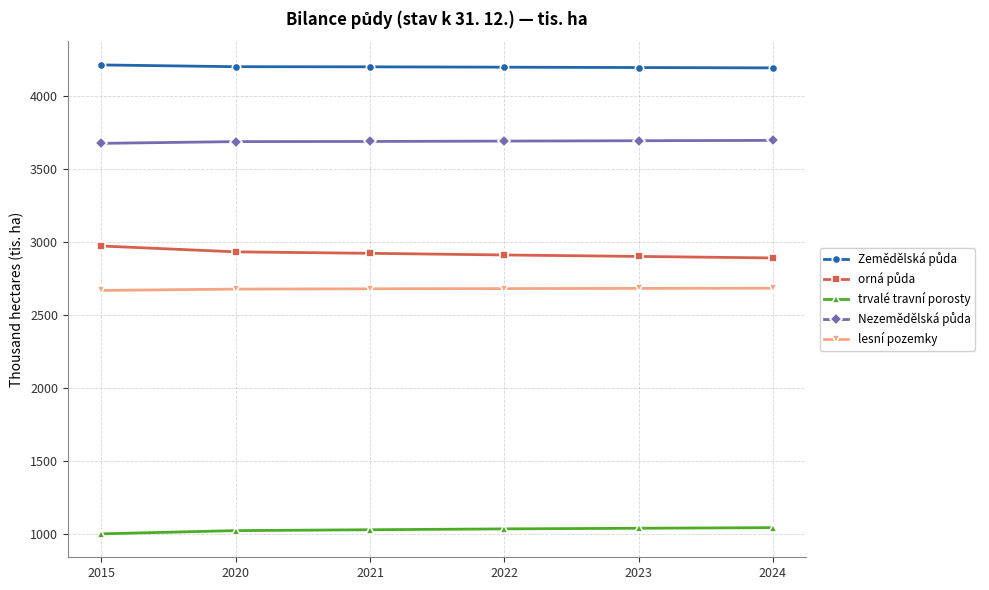

What is the value of the lesní pozemky point at the 5th from the left?

2681.8